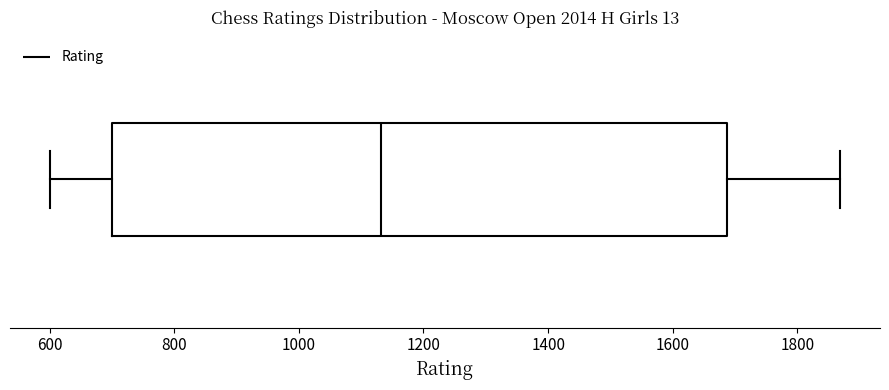

Where does the left whisker of the box end on the x-axis? The values are not printed on the chart, so give them approximately, as read against the axis.

600